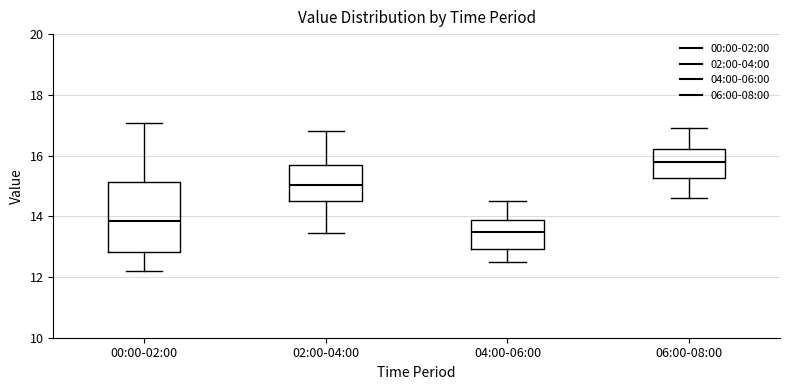

Comparing the boxes themselves (not the whiskers), which one is the tallest?

00:00-02:00